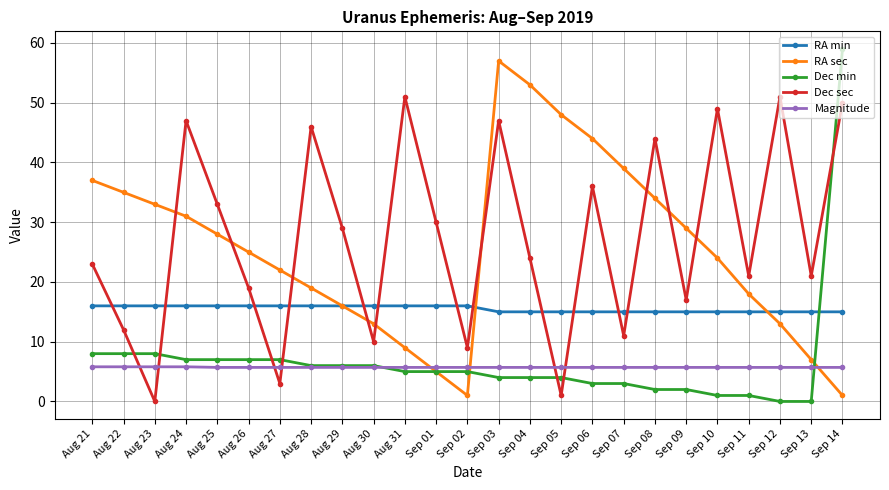

How many values in the RA sec series are below 25?

12